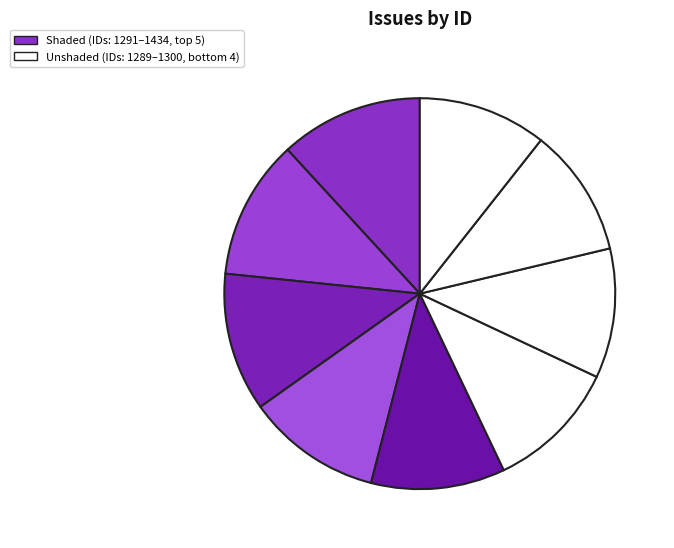

How many segments does this pie chart have?

9